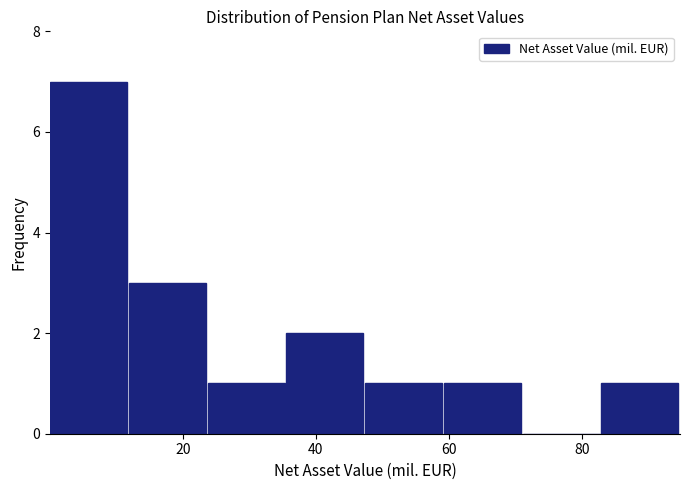

Reading left to right, transcribe this chart: for each bar, give the range it covers on the x-axis and its height. Neither the bar edges nor the heights are printed on the chart, so give them approximately, as read against the axes.

0 to 12: 7
12 to 24: 3
24 to 36: 1
36 to 48: 2
48 to 60: 1
60 to 72: 1
72 to 82: 0
82 to 94: 1